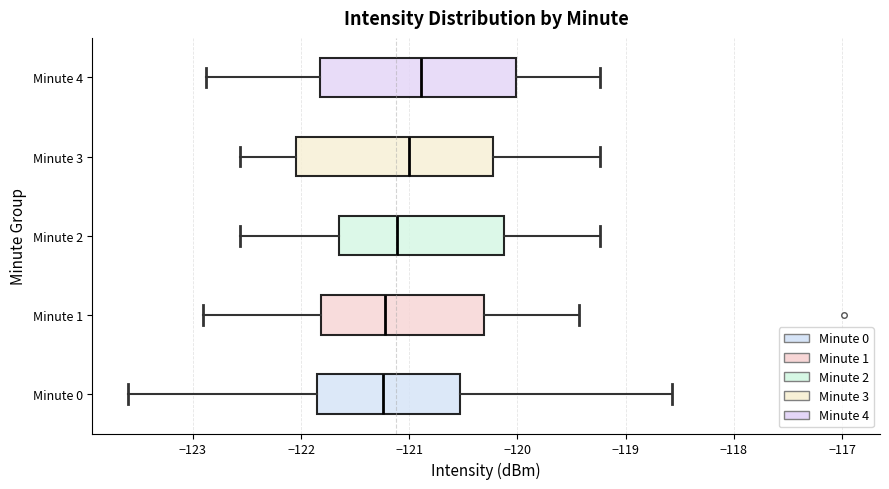

Where is the right edge of the box for Minute 3 on the x-axis? The values are not printed on the chart, so give them approximately, as read against the axis.

-120.2